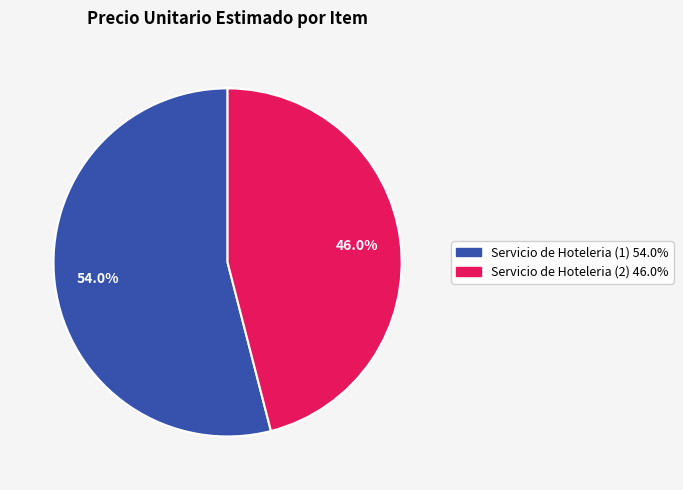

Which slice is the largest?

Servicio de Hoteleria (1)